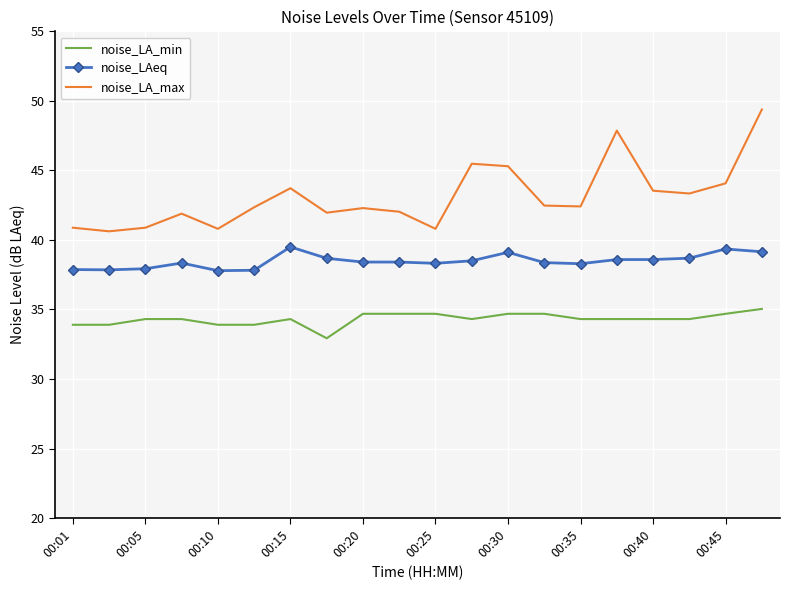

List the series in order of their peak value, lowest first.

noise_LA_min, noise_LAeq, noise_LA_max